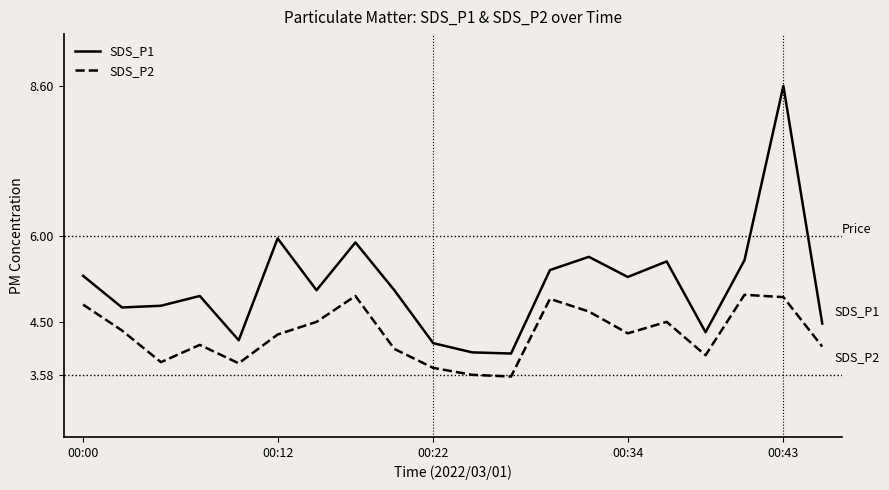

Rank the series by their maximum value, from lowest to highest.

SDS_P2, SDS_P1